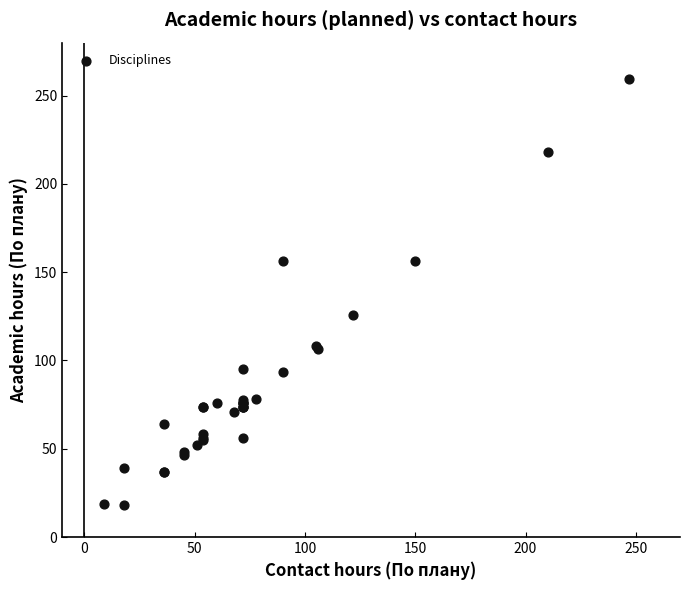

What Y value in the scatter plot is closest to 138?

125.7